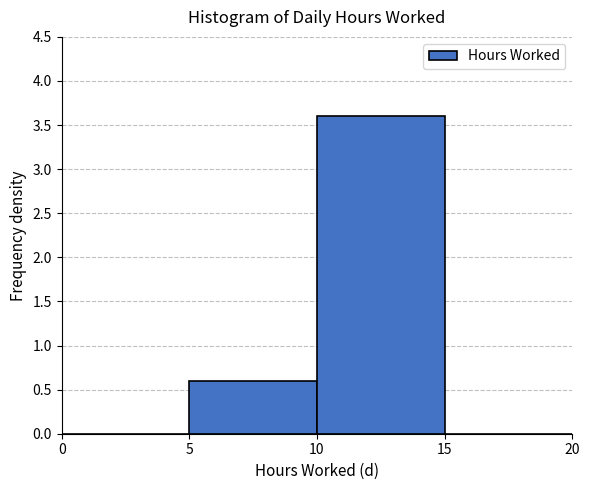

Reading left to right, list every bar in this chart as the range it spans on the x-axis followed by its height. The values are not printed on the chart, so give them approximately, as read against the axis.

0 to 5: 0
5 to 10: 0.6
10 to 15: 3.6
15 to 20: 0